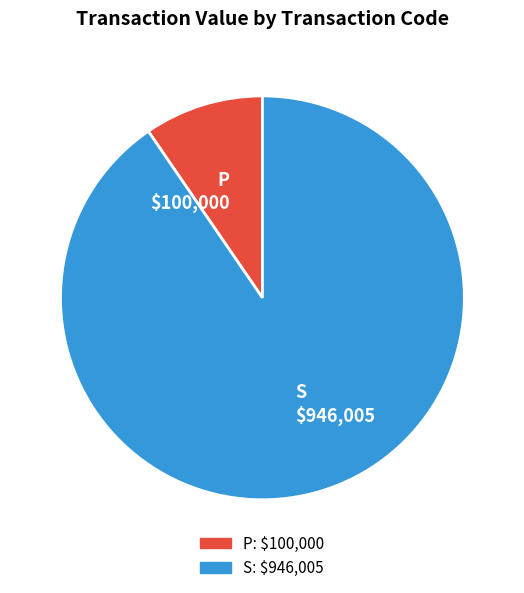

Is there a majority slice in this chart?

Yes